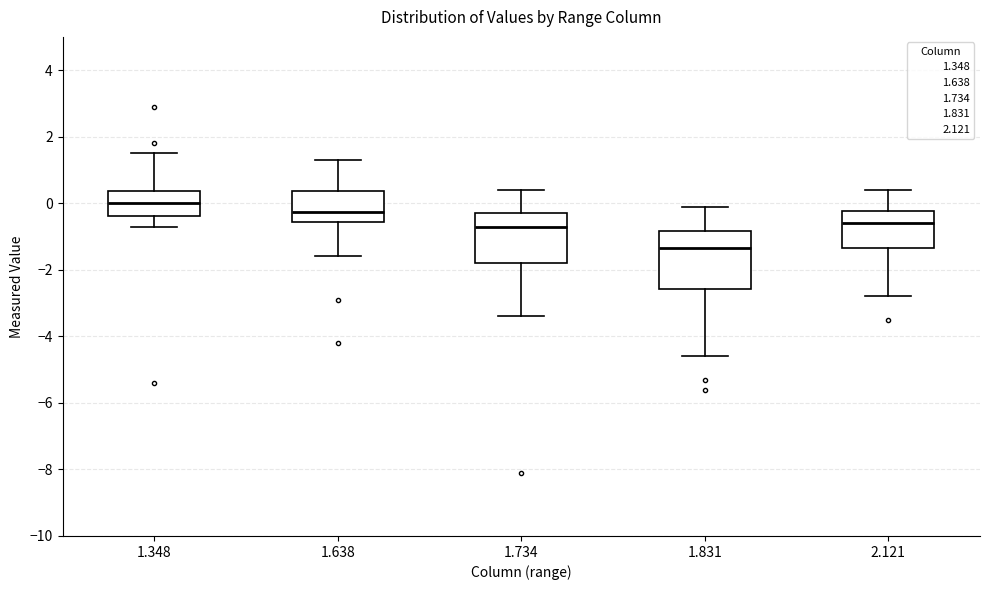

Which box has the lowest median line?

1.831